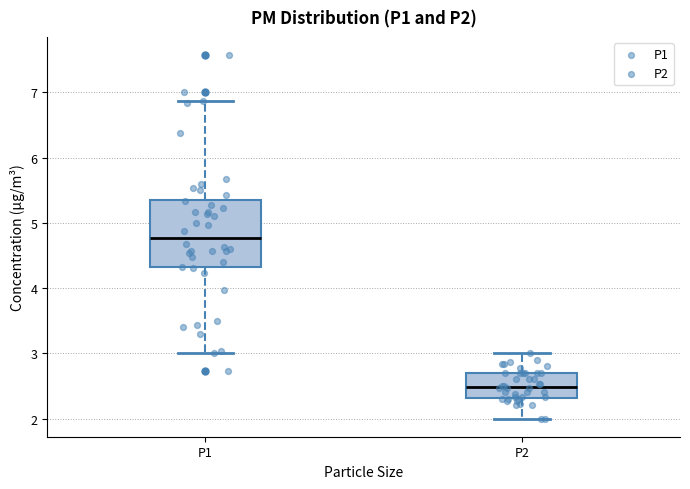

Where is the upper edge of the box for P2 on the y-axis? The values are not printed on the chart, so give them approximately, as read against the axis.

2.7